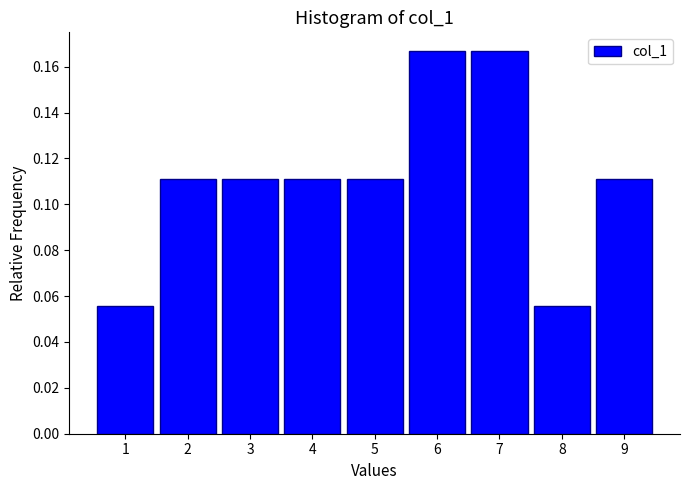

Reading left to right, list every bar in this chart as the range it spans on the x-axis followed by its height. The values are not printed on the chart, so give them approximately, as read against the axis.

0.5 to 1.5: 0.056
1.5 to 2.5: 0.112
2.5 to 3.5: 0.112
3.5 to 4.5: 0.112
4.5 to 5.5: 0.112
5.5 to 6.5: 0.166
6.5 to 7.5: 0.166
7.5 to 8.5: 0.056
8.5 to 9.5: 0.112